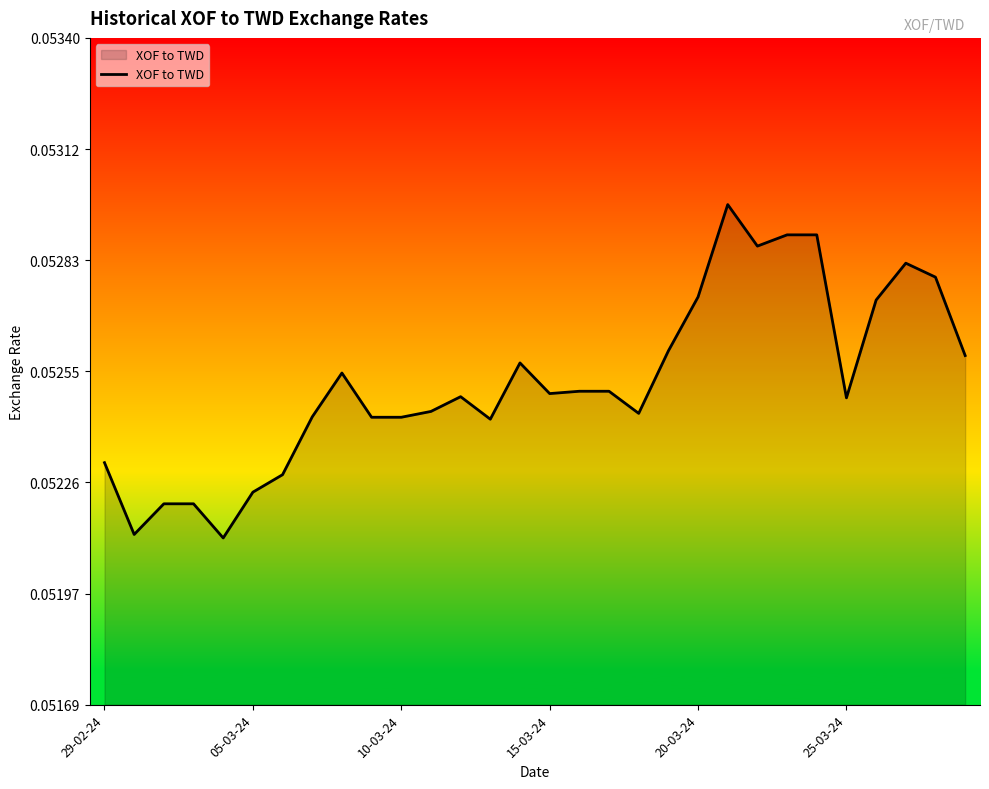

How many interior local valleys (lower than both neighbors) does the data have?

7